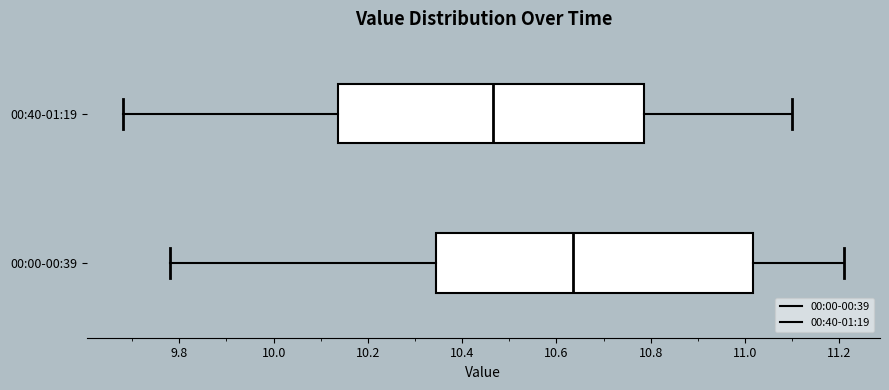

Which box has the furthest to the left median line?

00:40-01:19